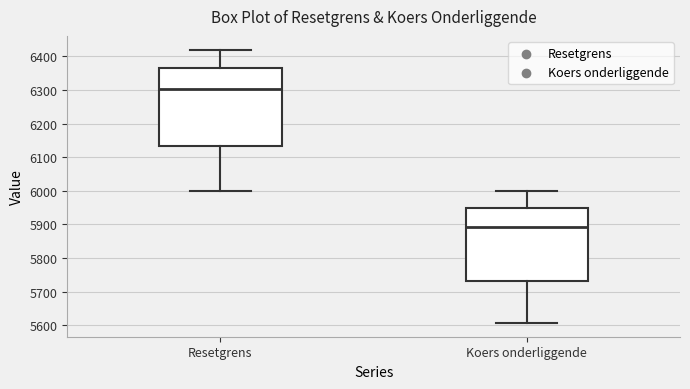

Reading left to right, read every box against the y-axis: the position of its median line, the range the box covers, and the ends of its whiskers. The values are not printed on the chart, so give them approximately, as read against the axis.

Resetgrens: median 6300, box 6130 to 6370, whiskers 6000 to 6420
Koers onderliggende: median 5890, box 5730 to 5950, whiskers 5610 to 6000